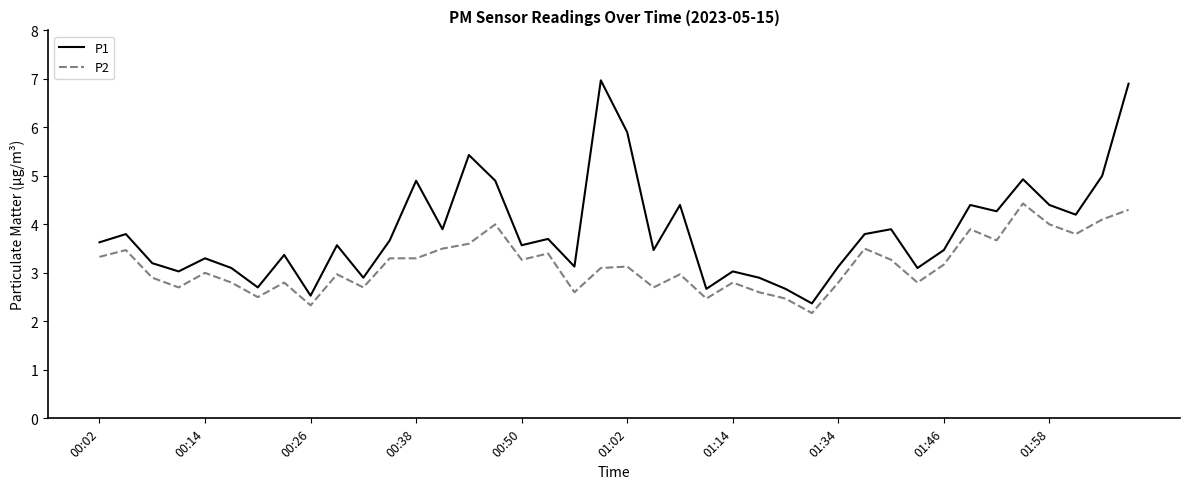

What is the minimum value for P2?

2.2